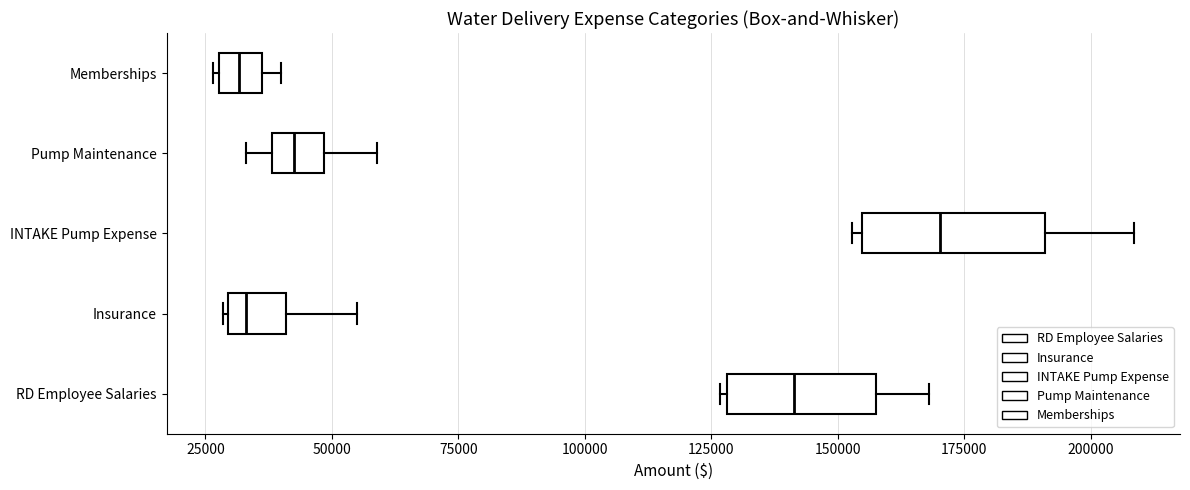

Where does the median line of the box for INTAKE Pump Expense sit on the x-axis? The values are not printed on the chart, so give them approximately, as read against the axis.

170000